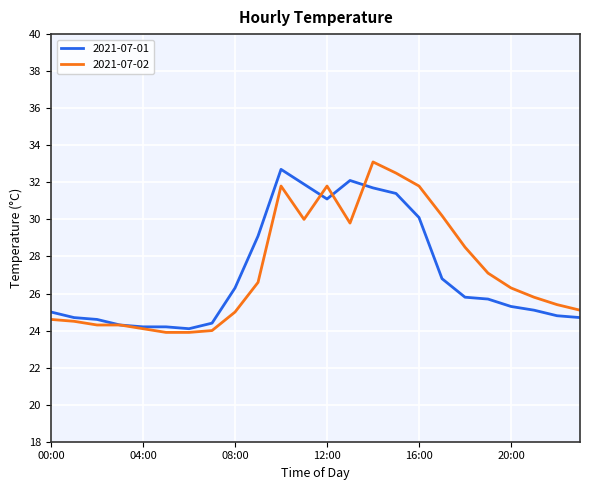

What is the minimum value for 2021-07-02?

23.9